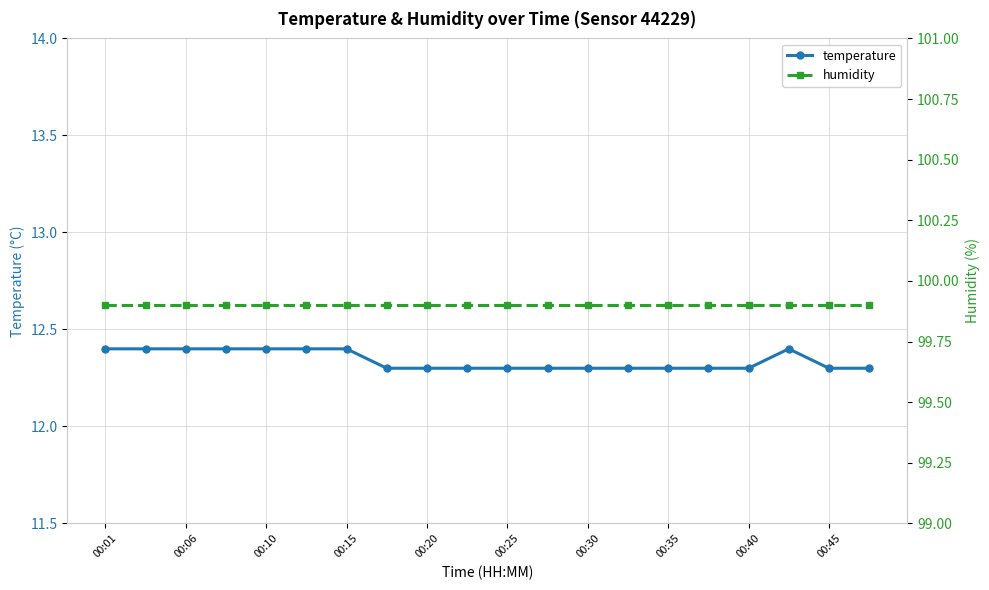

True or false: temperature and humidity cross at least once.

False